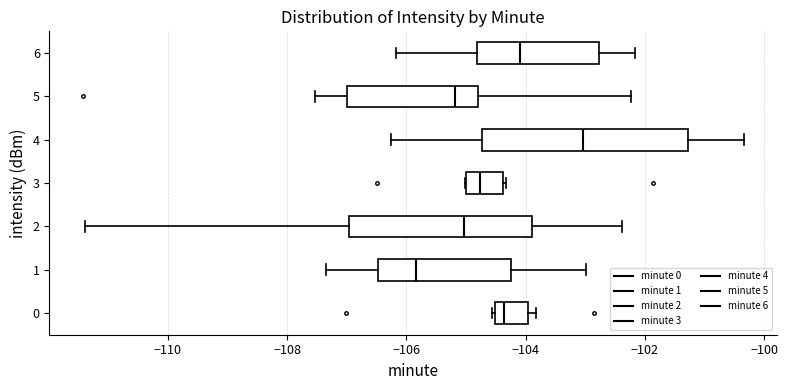

Comparing the boxes themselves (not the whiskers), which one is the widest?

4